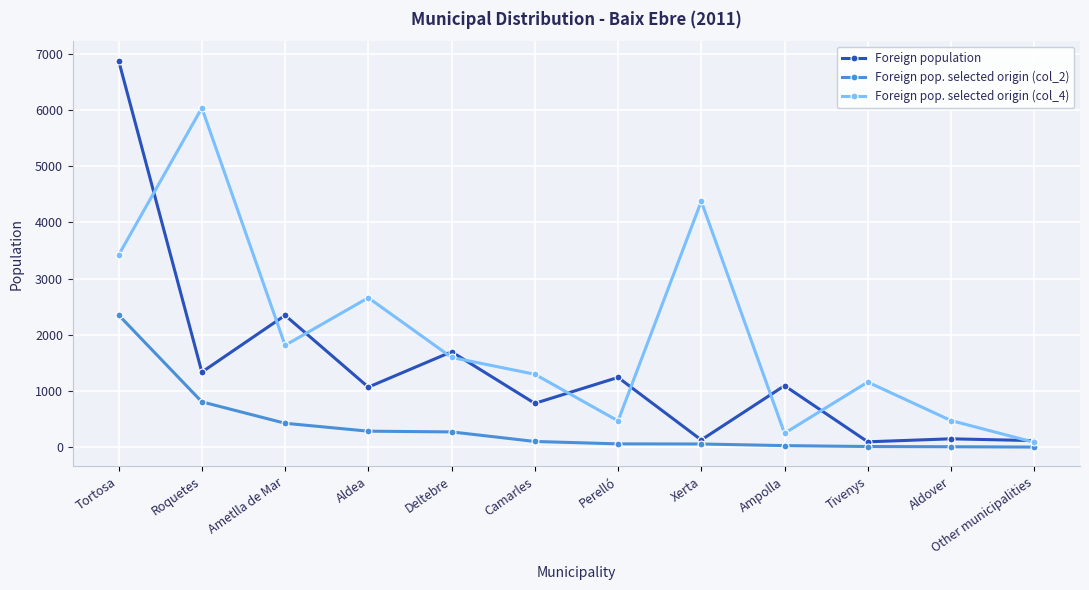

Does the chart display data point markers on the line(s)?

Yes